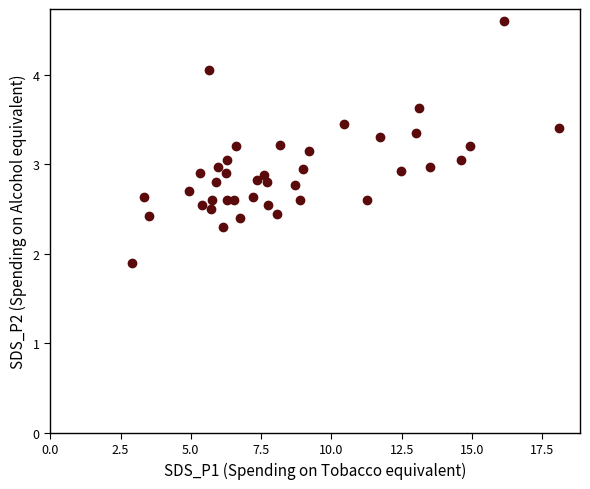

What is the range of X values (max minus min)?

15.2